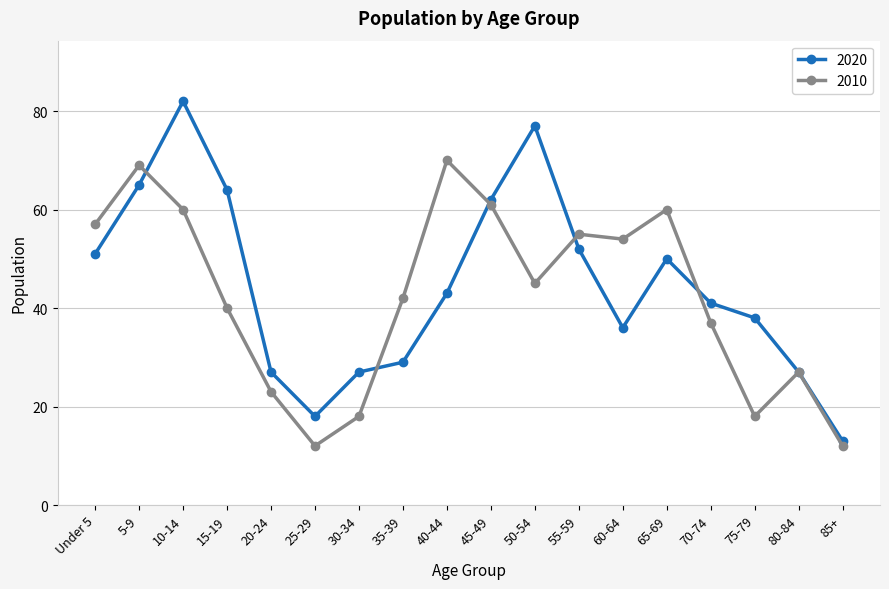

How many lines are shown in the chart?

2